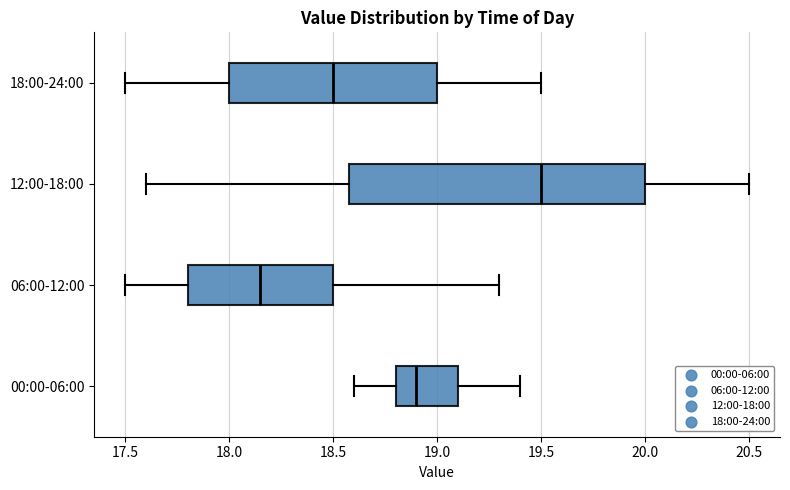

Reading bottom to top, read every box against the x-axis: the position of its median line, the range the box covers, and the ends of its whiskers. The values are not printed on the chart, so give them approximately, as read against the axis.

00:00-06:00: median 18.90, box 18.80 to 19.10, whiskers 18.60 to 19.40
06:00-12:00: median 18.15, box 17.80 to 18.50, whiskers 17.50 to 19.30
12:00-18:00: median 19.50, box 18.60 to 20.00, whiskers 17.60 to 20.50
18:00-24:00: median 18.50, box 18.00 to 19.00, whiskers 17.50 to 19.50